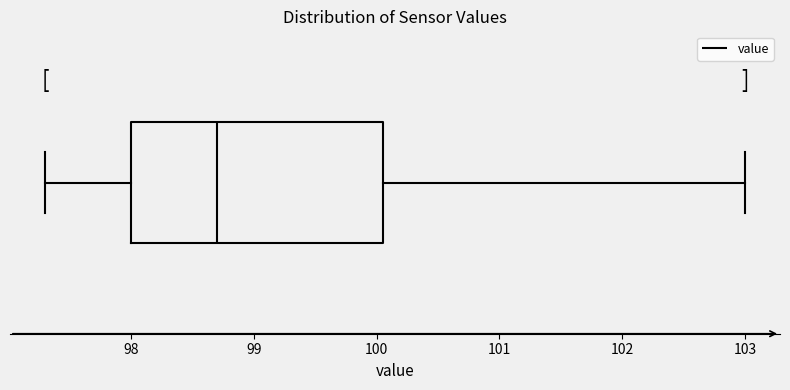

Where does the left whisker of the box end on the x-axis? The values are not printed on the chart, so give them approximately, as read against the axis.

97.3